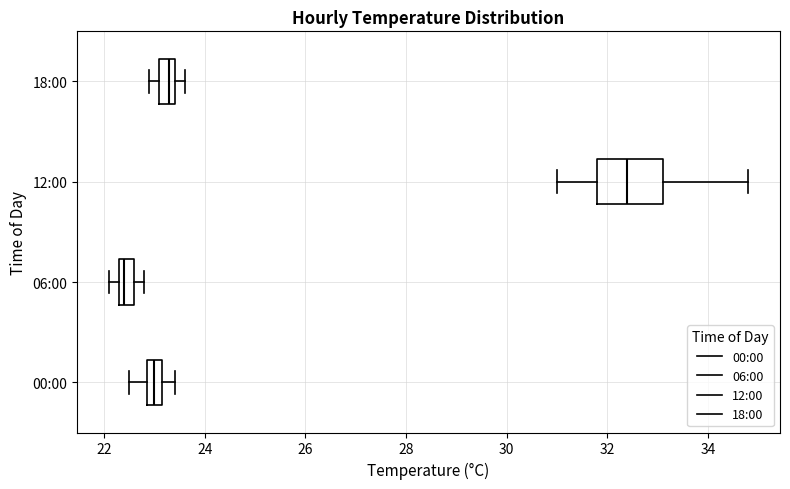

Which box has the furthest to the right median line?

12:00